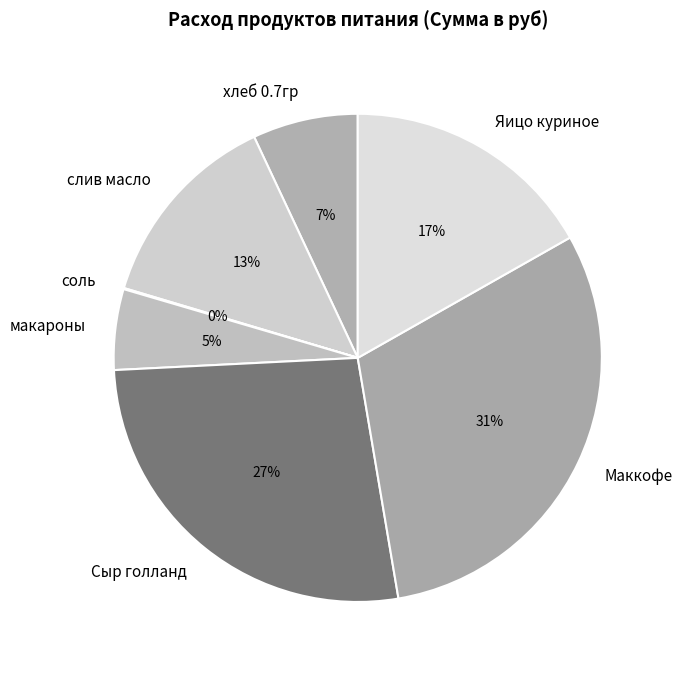

What is the largest slice in the pie chart?

Маккофе